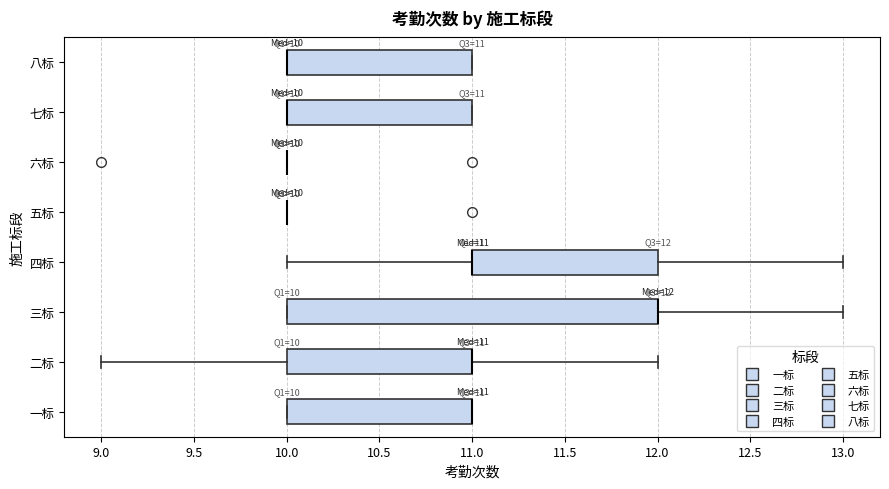

Comparing the boxes themselves (not the whiskers), which one is the widest?

三标